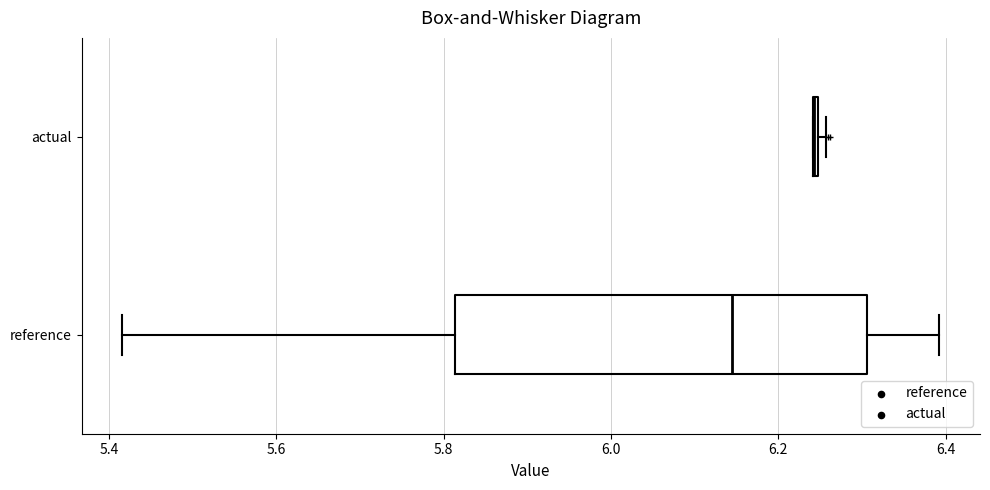

Which box is the widest, from its left edge to its right edge?

reference